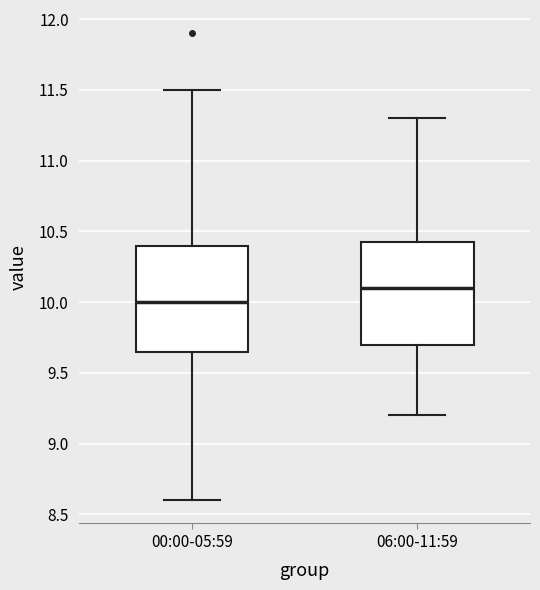

Reading left to right, read every box against the y-axis: the position of its median line, the range the box covers, and the ends of its whiskers. The values are not printed on the chart, so give them approximately, as read against the axis.

00:00-05:59: median 10.00, box 9.65 to 10.40, whiskers 8.60 to 11.50
06:00-11:59: median 10.10, box 9.70 to 10.45, whiskers 9.20 to 11.30